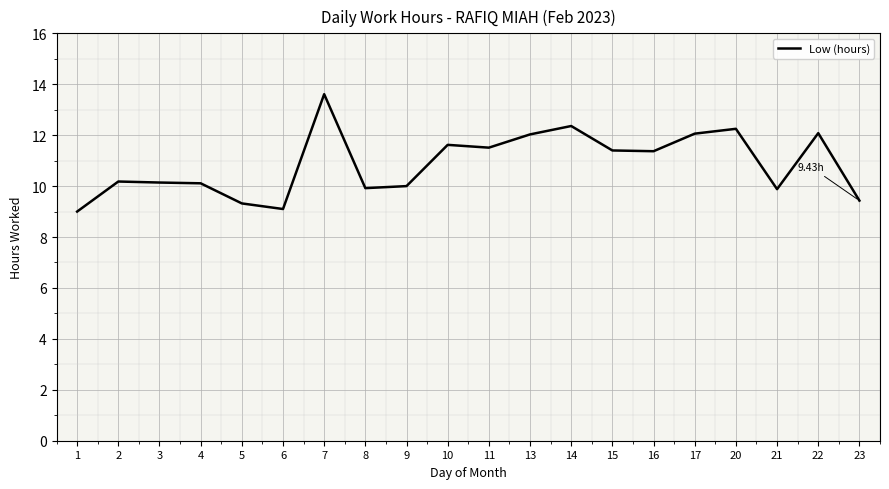

What is the minimum value shown in the chart?

9.0